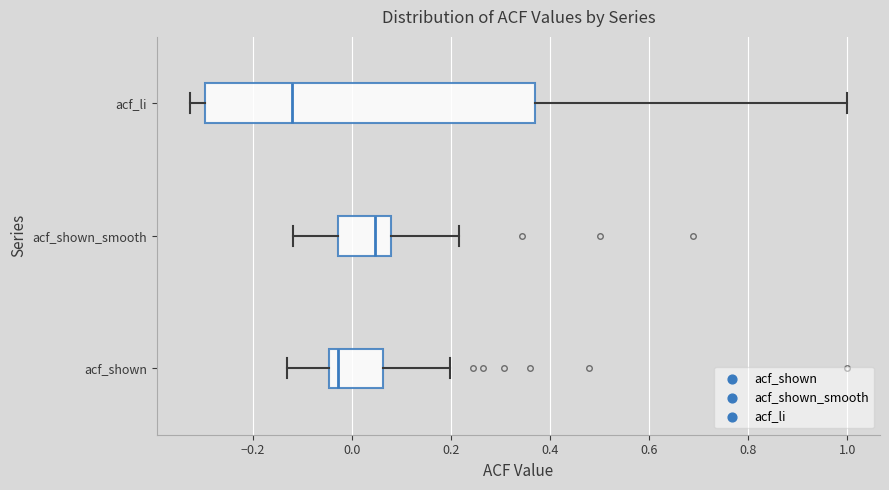

Comparing the boxes themselves (not the whiskers), which one is the widest?

acf_li